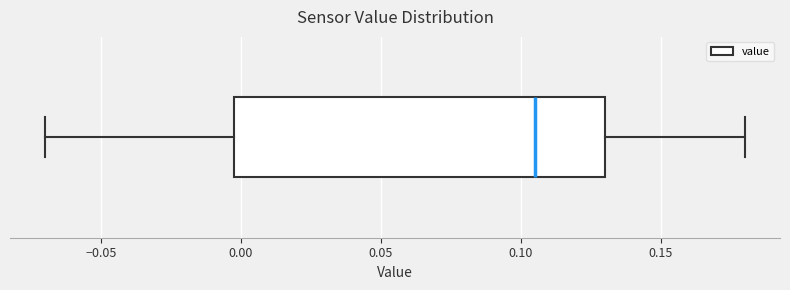

Read this box plot against the x-axis: the position of the median line, the range covered by the box, and the ends of both whiskers. The values are not printed on the chart, so give them approximately, as read against the axis.

median 0.105, box 0.000 to 0.130, whiskers -0.070 to 0.180